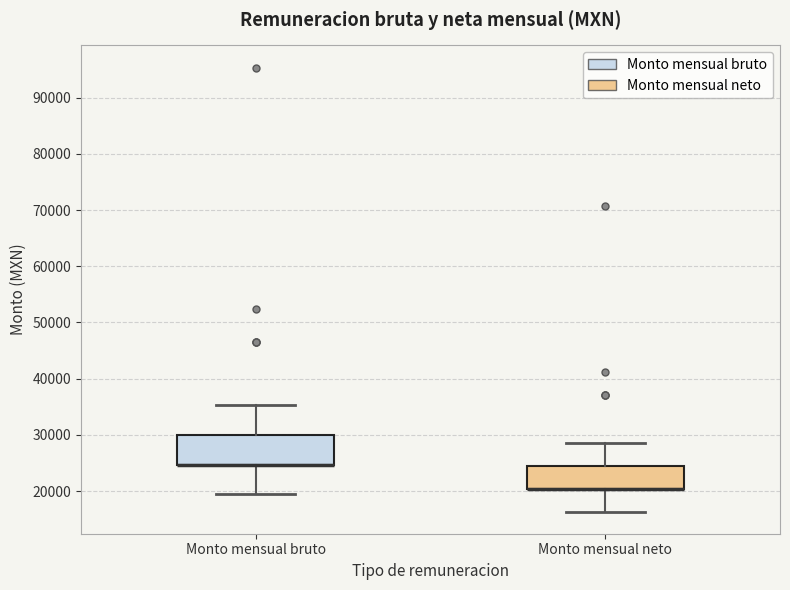

Reading left to right, read every box against the y-axis: the position of its median line, the range the box covers, and the ends of its whiskers. The values are not printed on the chart, so give them approximately, as read against the axis.

Monto mensual bruto: median 25000 (drawn on the box's lower edge), box 25000 to 30000, whiskers 20000 to 35000
Monto mensual neto: median 20000 (drawn on the box's lower edge), box 20000 to 25000, whiskers 16000 to 29000